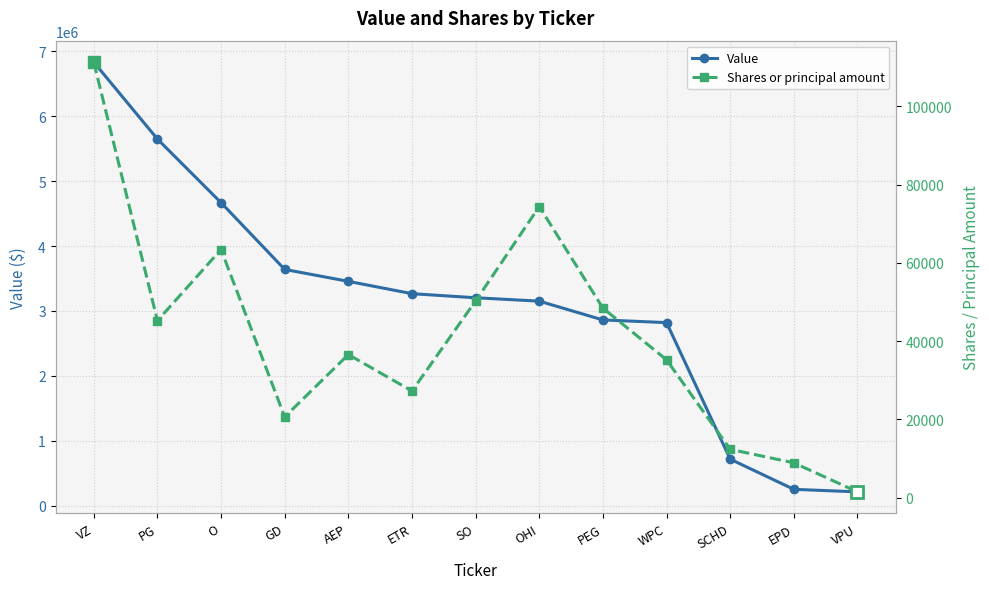

What is the spread (max minus min) of values at PEG?

2812549